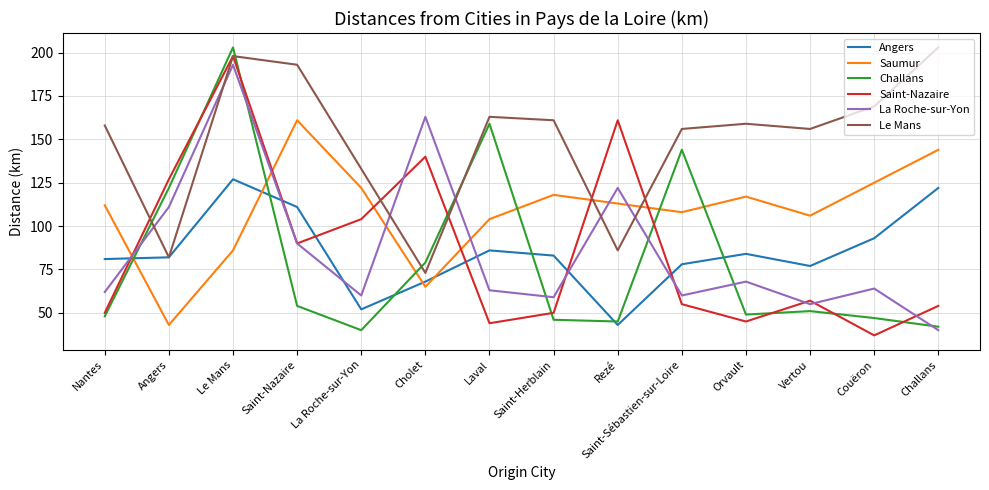

After their last crossing, which series has the higher values: Challans or Saumur?

Saumur